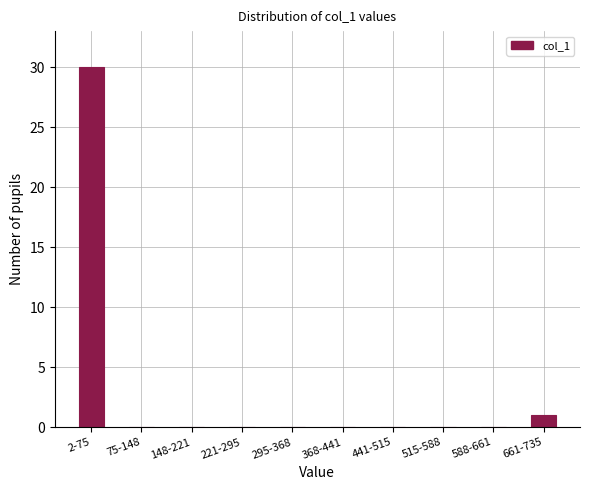

Reading left to right, extract all data points from this chart.

2-75=30	75-148=0	148-221=0	221-295=0	295-368=0	368-441=0	441-515=0	515-588=0	588-661=0	661-735=1